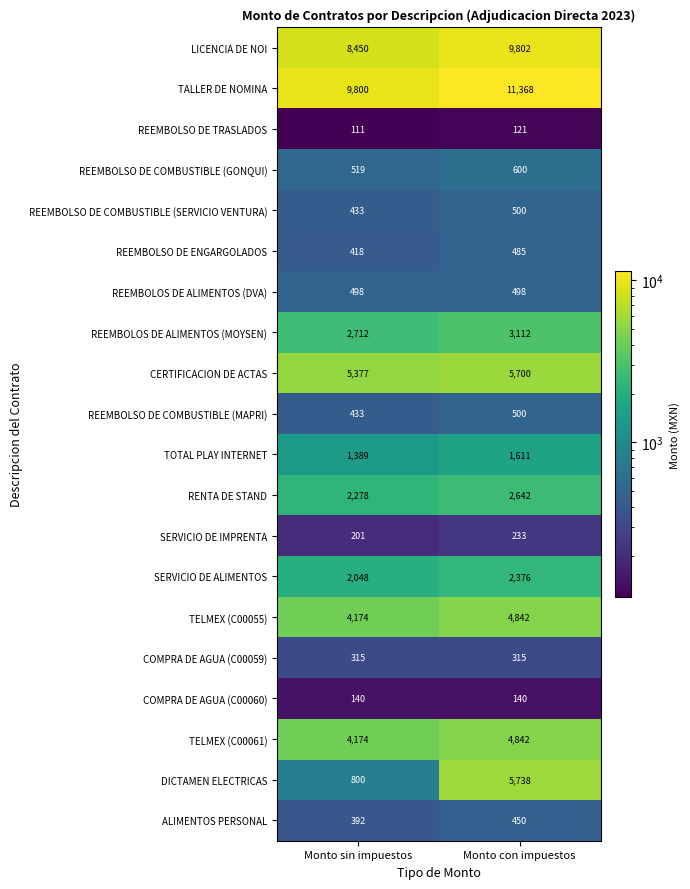

What is the sum of all REEMBOLSO DE TRASLADOS values?

232